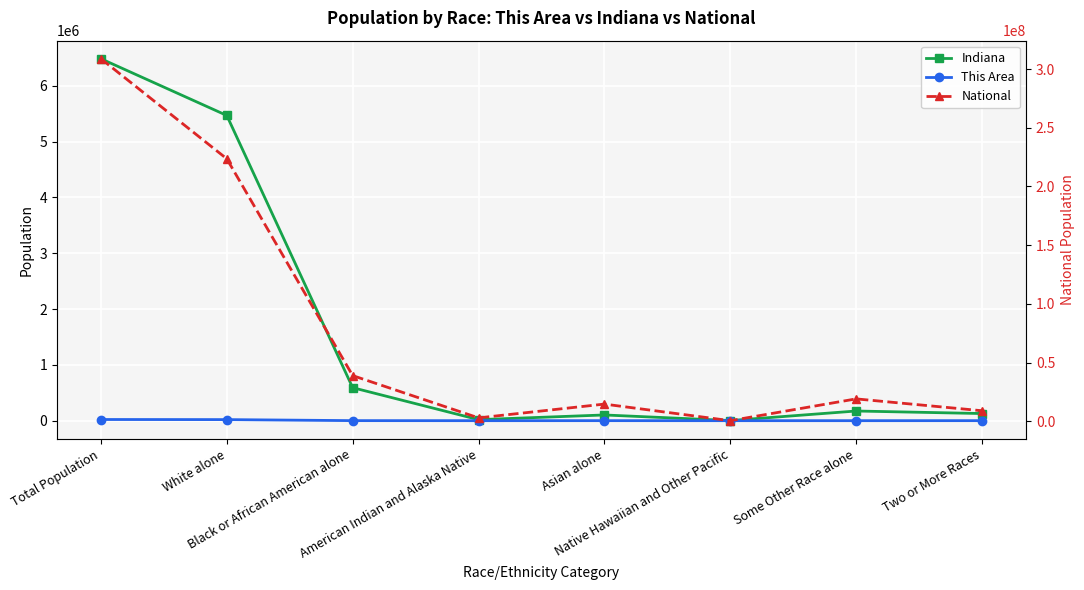

At which label is This Area closest to 10554?

White alone